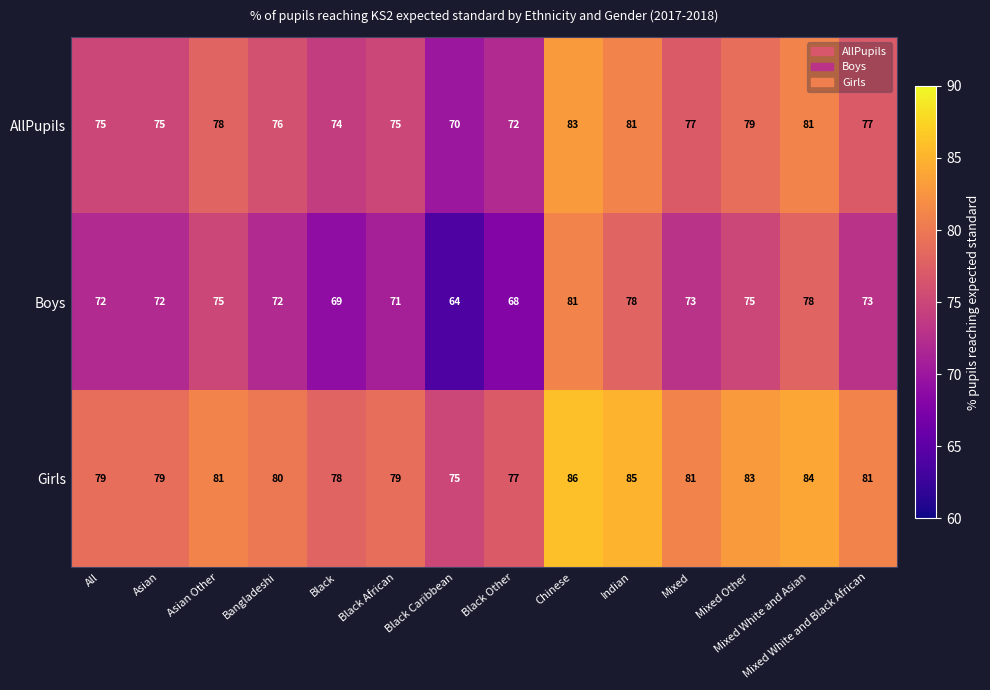

What is the difference between the second highest and second lowest values in the Boys series?

10